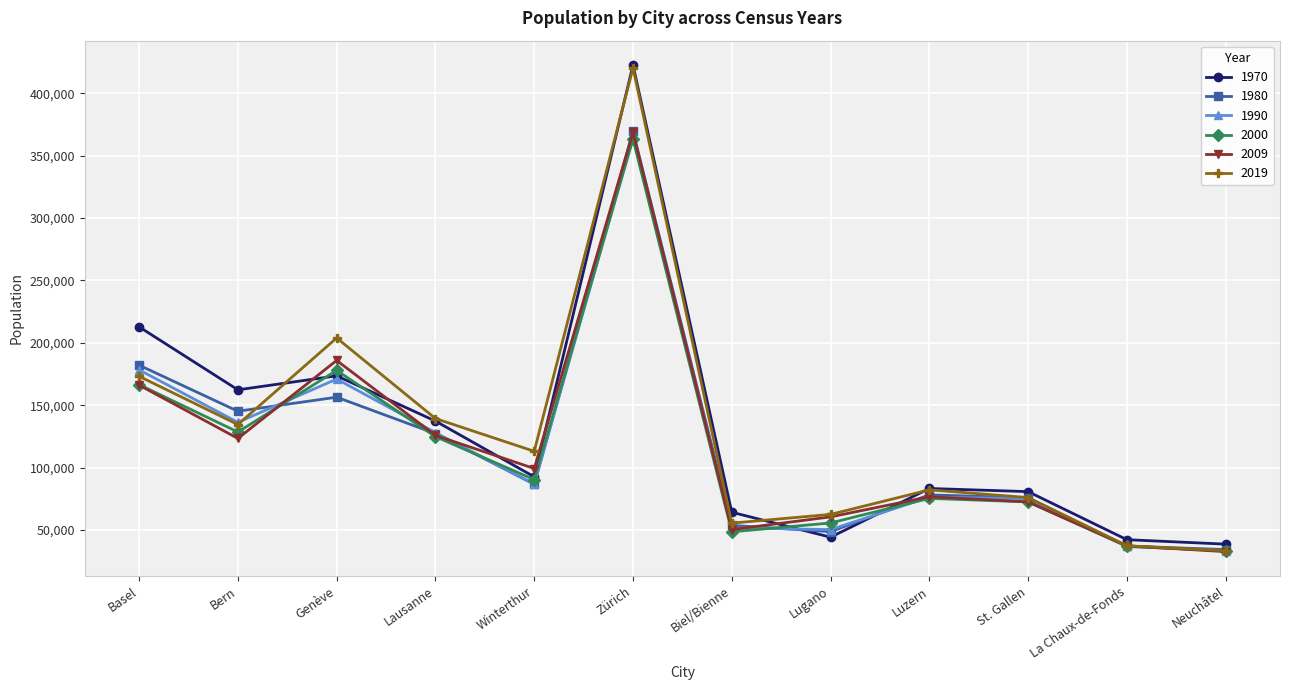

Does the chart have visible grid lines?

Yes